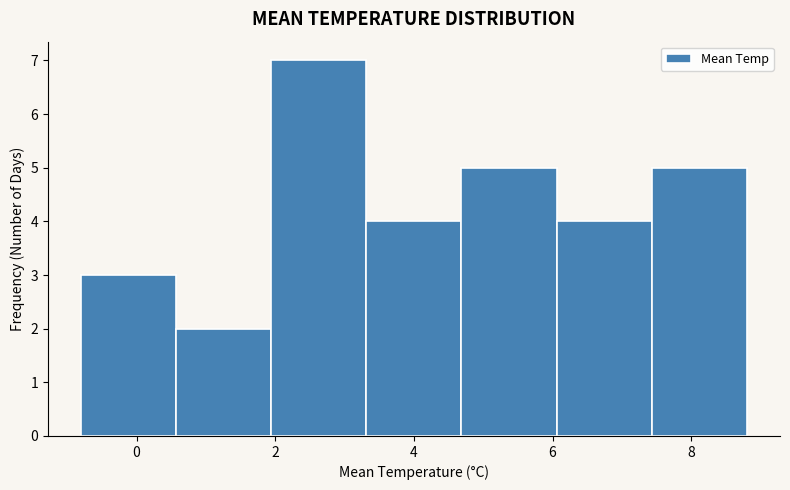

Over which range of the x-axis is the bar tallest?

2.0 to 3.4